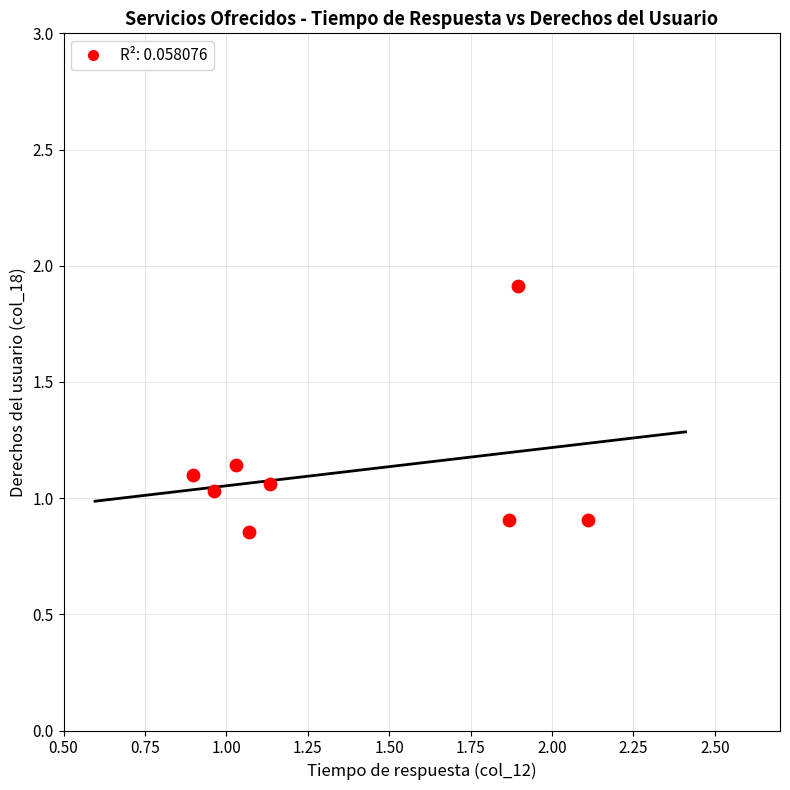

What is the range of X values (max minus min)?

1.2